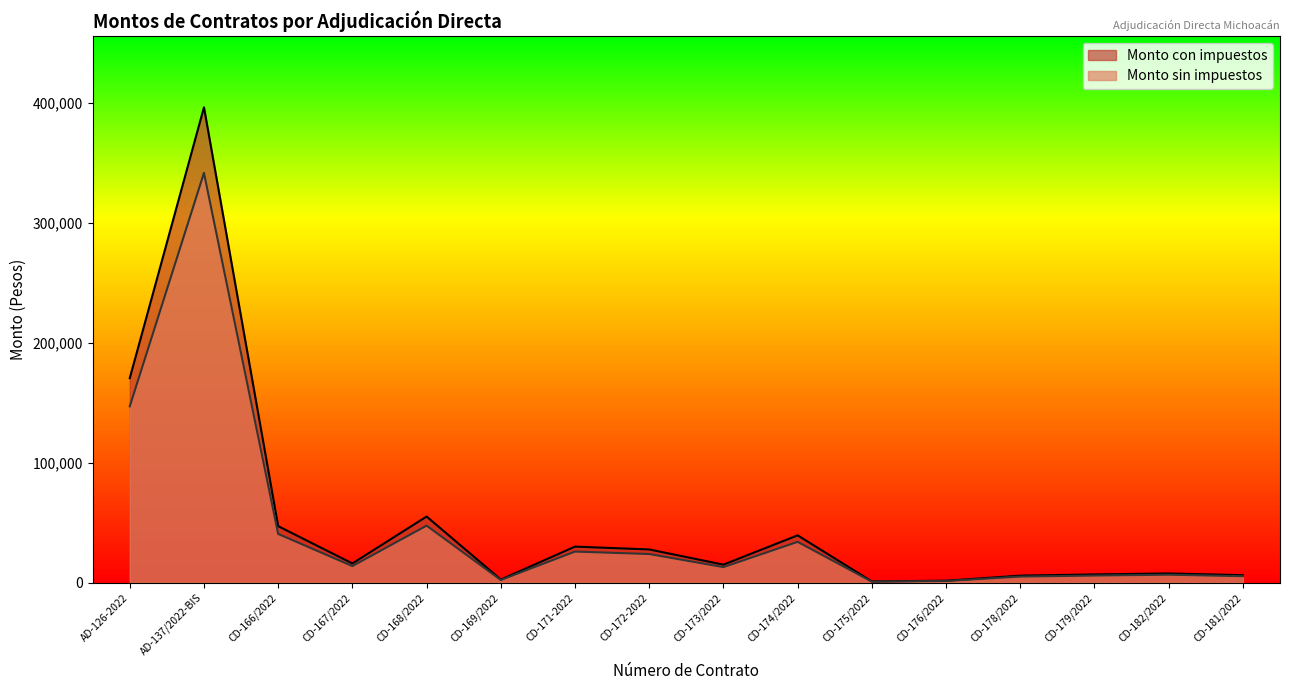

Reading right to left, transcribe all the data shown in this chart.

Monto sin impuestos: CD-181/2022=6171.2	CD-182/2022=7621.2	CD-179/2022=6802.2	CD-178/2022=5800.0	CD-176/2022=1566.0	CD-175/2022=928.0	CD-174/2022=39393.6	CD-173/2022=14957.0	CD-172-2022=27633.5	CD-171-2022=30000.0	CD-169/2022=2505.6	CD-168/2022=55100.0	CD-167/2022=15950.0	CD-166/2022=47072.0	AD-137/2022-BIS=396491.9	AD-126-2022=170520.0
Monto con impuestos: CD-181/2022=5320.0	CD-182/2022=6570.0	CD-179/2022=5864.0	CD-178/2022=5000.0	CD-176/2022=1350.0	CD-175/2022=800.0	CD-174/2022=33960.0	CD-173/2022=12894.0	CD-172-2022=23822.0	CD-171-2022=25862.1	CD-169/2022=2160.0	CD-168/2022=47500.0	CD-167/2022=13750.0	CD-166/2022=40579.3	AD-137/2022-BIS=341803.4	AD-126-2022=147000.0